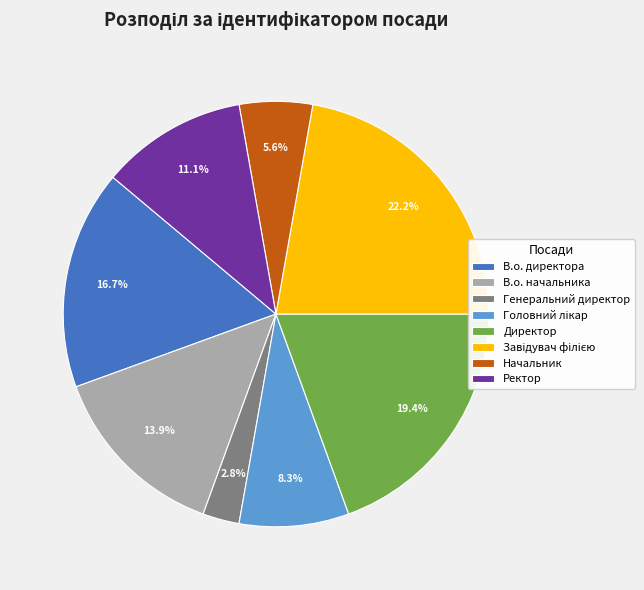

How many slices are in this pie chart?

8